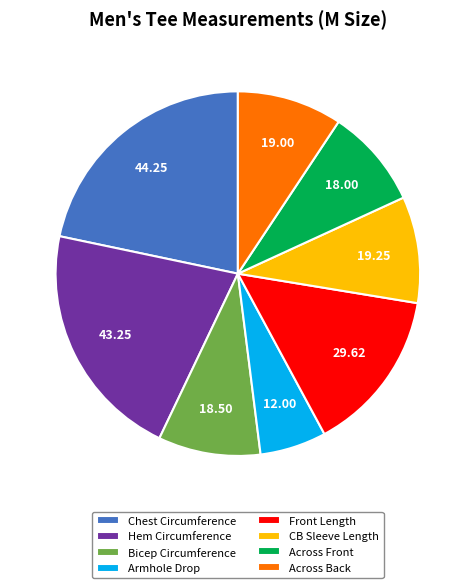

Which has a higher value, CB Sleeve Length or Hem Circumference?

Hem Circumference